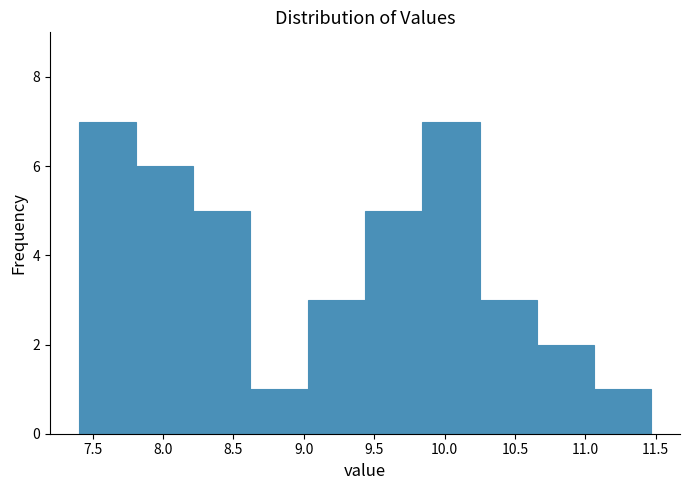

Reading left to right, list every bar in this chart as the range it spans on the x-axis followed by its height. Neither the bar edges nor the heights are printed on the chart, so give them approximately, as read against the axes.

7.40 to 7.80: 7
7.80 to 8.20: 6
8.20 to 8.60: 5
8.60 to 9.05: 1
9.05 to 9.45: 3
9.45 to 9.85: 5
9.85 to 10.25: 7
10.25 to 10.65: 3
10.65 to 11.05: 2
11.05 to 11.45: 1